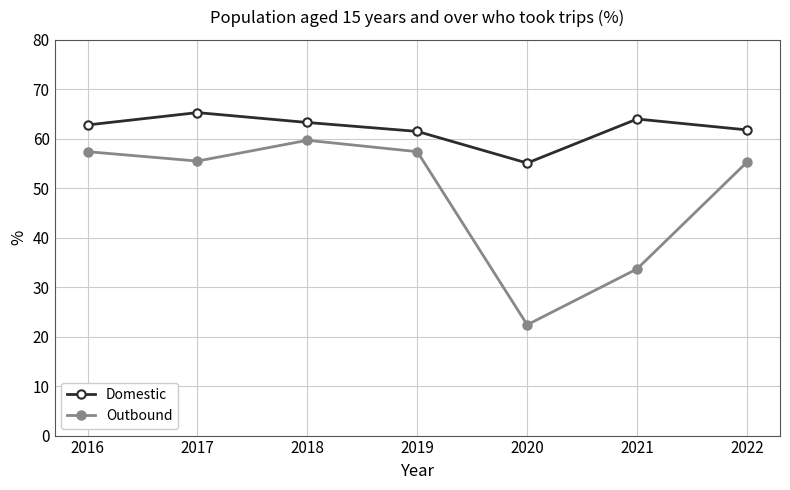

Which series changed the most between 2020 and 2022?

Outbound